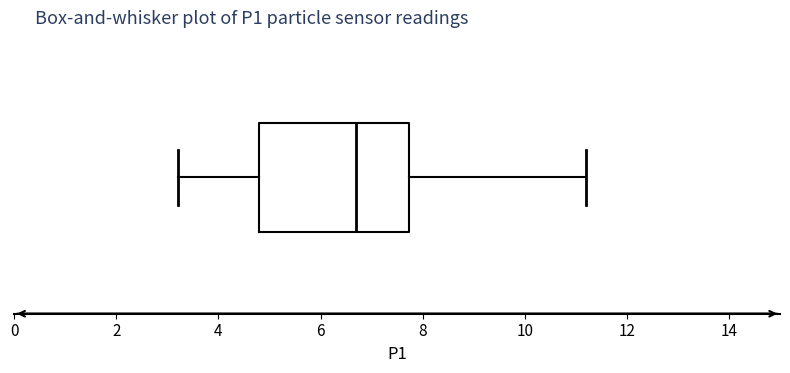

Read this box plot against the x-axis: the position of the median line, the range covered by the box, and the ends of both whiskers. The values are not printed on the chart, so give them approximately, as read against the axis.

median 6.8, box 4.8 to 7.8, whiskers 3.2 to 11.2